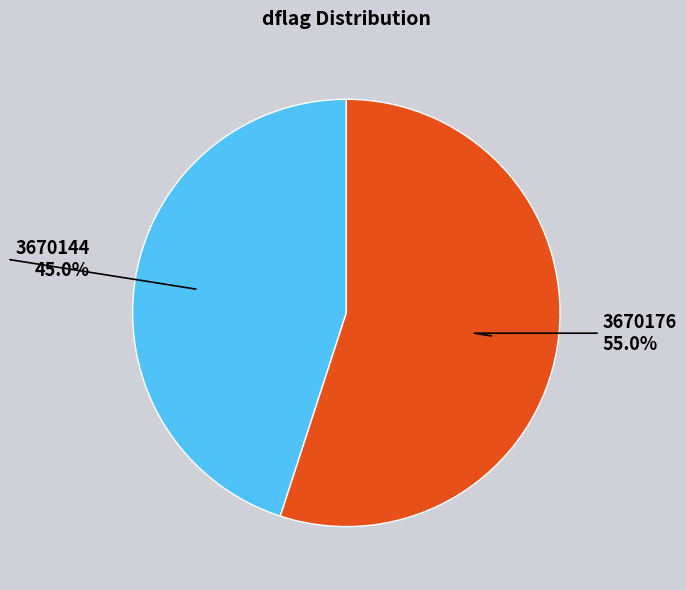

To the nearest percent, what is the combined percentage of 3670144 and 3670176?

100%